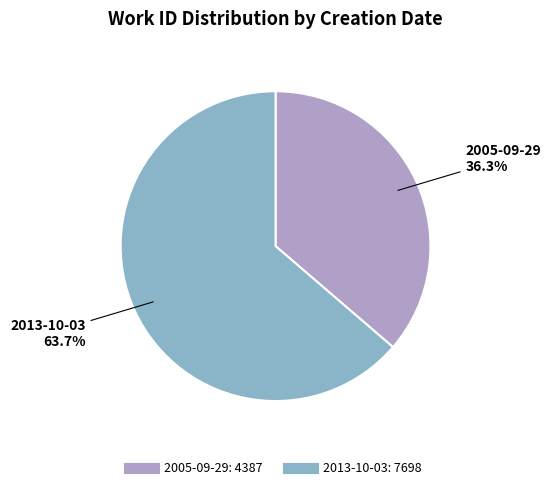

What is the smallest slice in the pie chart?

2005-09-29